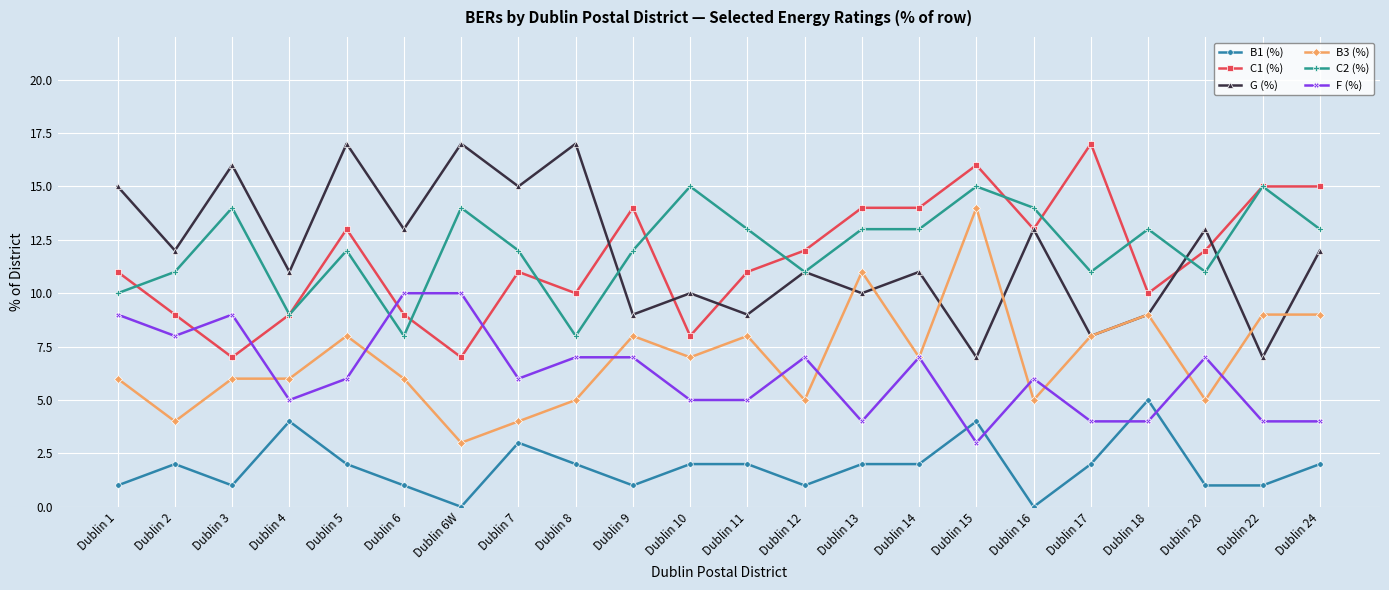

After their last crossing, which series has the higher values: F (%) or B1 (%)?

F (%)